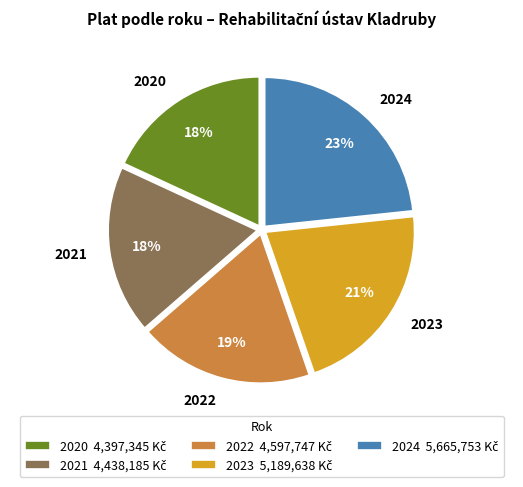

How many slices are in this pie chart?

5